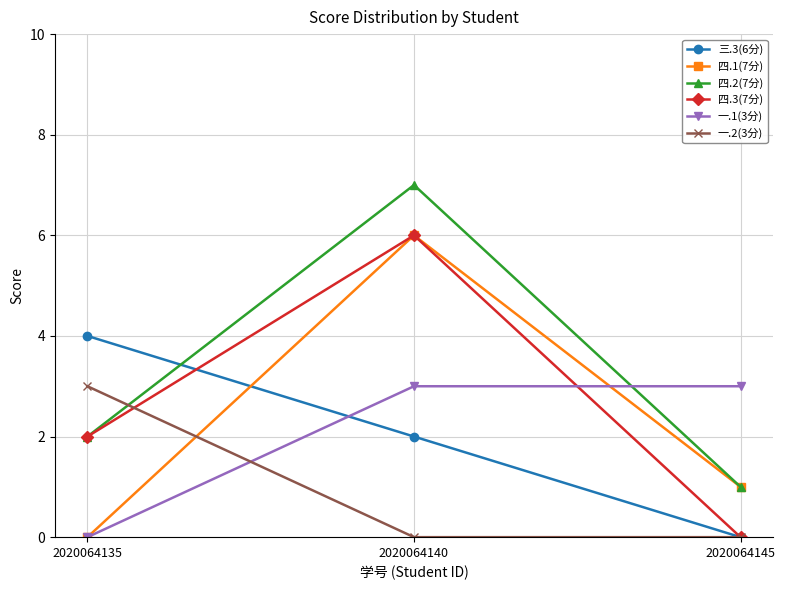

What is the value of the 一.1(3分) point at the 3rd from the left?

3